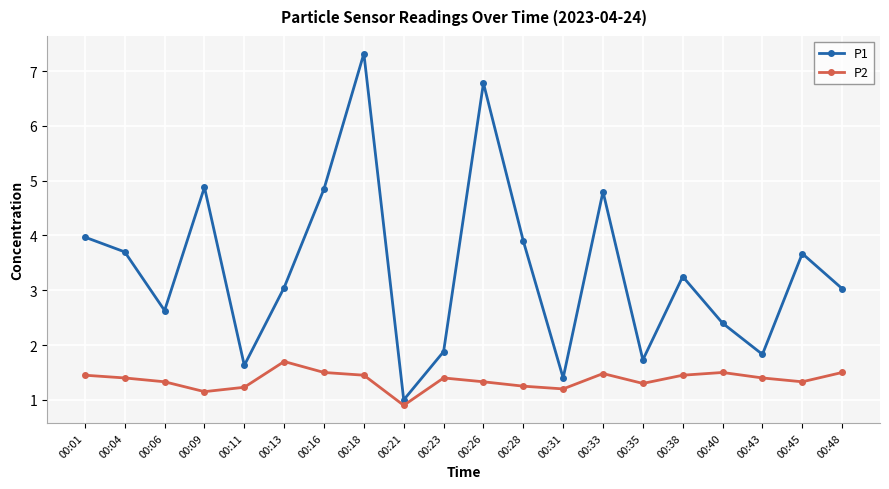

What is the difference between the second highest and minimum values in the P1 series?

5.8